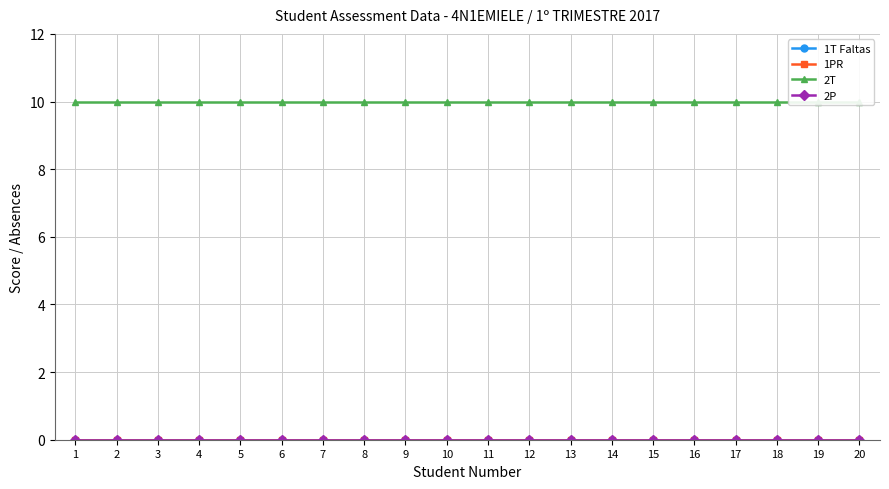

Which label corresponds to the largest value in the chart?

1